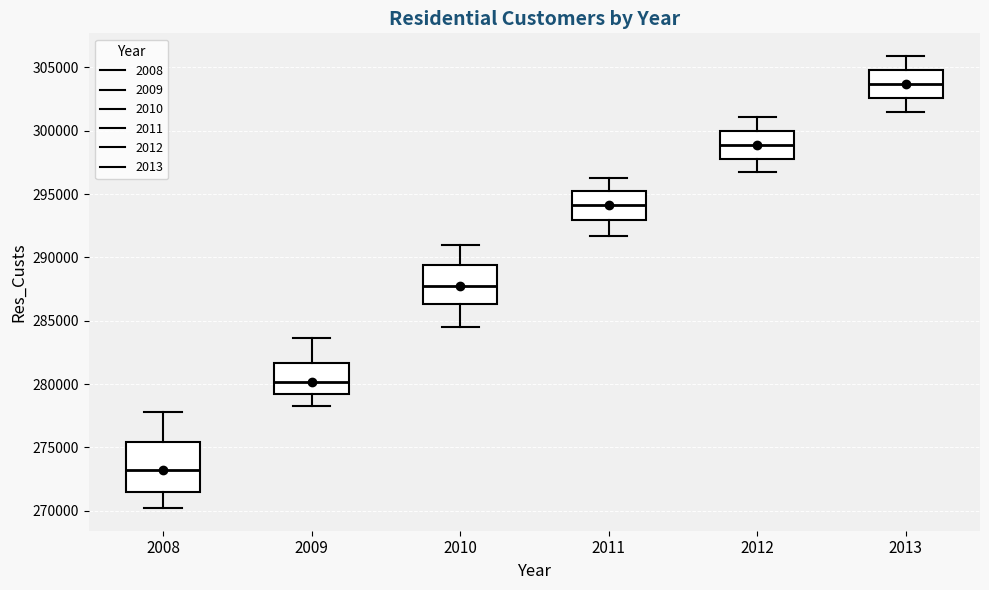

Which box has the highest median line?

2013